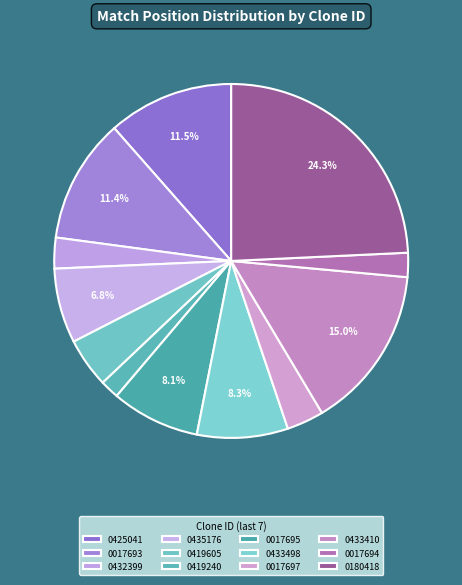

How many segments does this pie chart have?

12